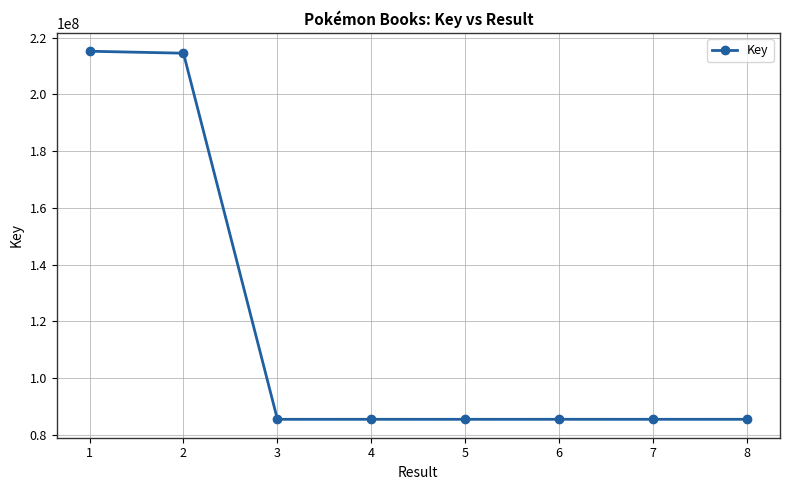

What is the value of the 6th point from the left?

85438300